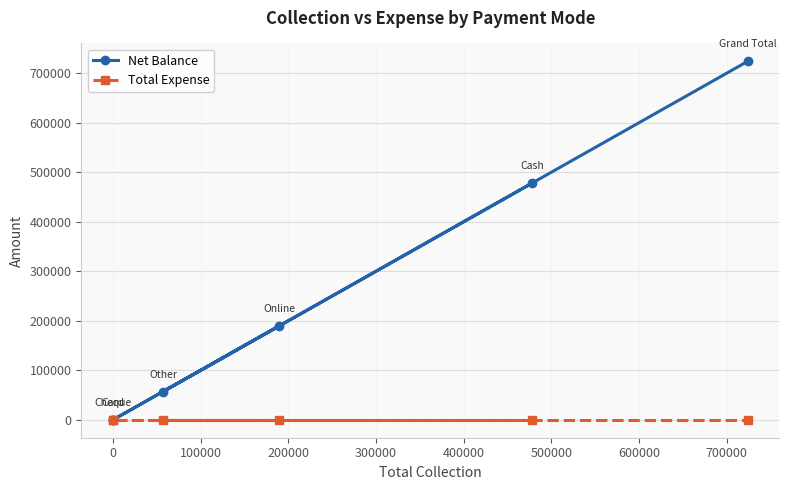

Rank the series by their average value, from lowest to highest.

Total Expense, Net Balance